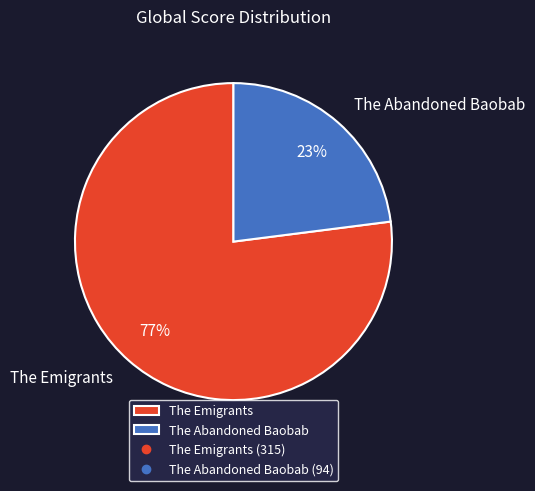

To the nearest percent, what percentage of the pie is The Abandoned Baobab?

23%